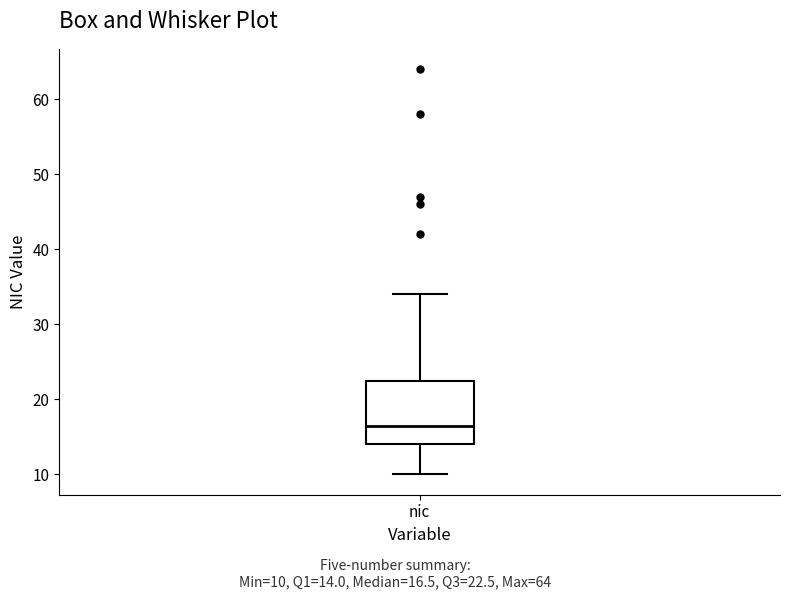

Where is the upper edge of the box for nic on the y-axis? The values are not printed on the chart, so give them approximately, as read against the axis.

23